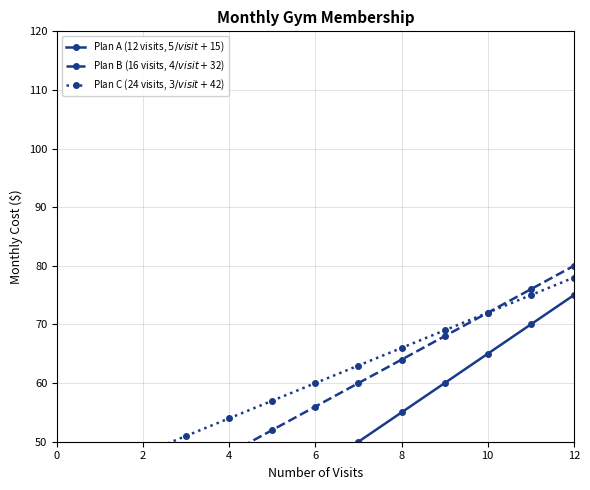

Is it true that Plan B (16 visits, $4/visit + $32) equals 72 at 10?

True